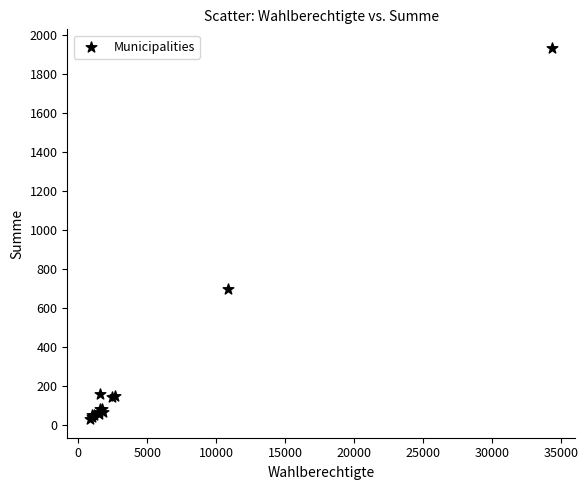

What Y value in the scatter plot is closest to 982?

697